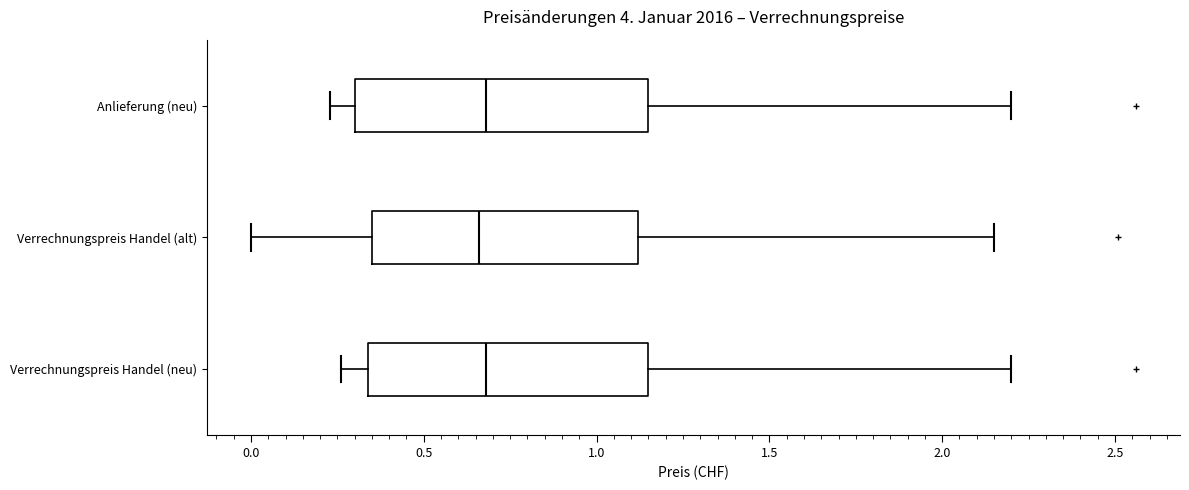

Where is the left edge of the box for Anlieferung (neu) on the x-axis? The values are not printed on the chart, so give them approximately, as read against the axis.

0.30